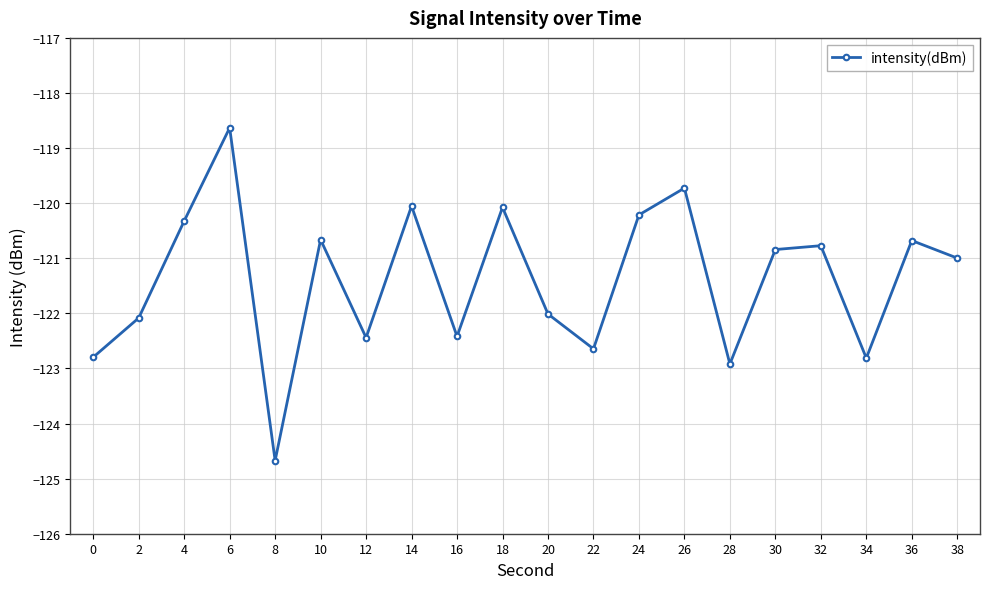

Where is the first local minimum?

8